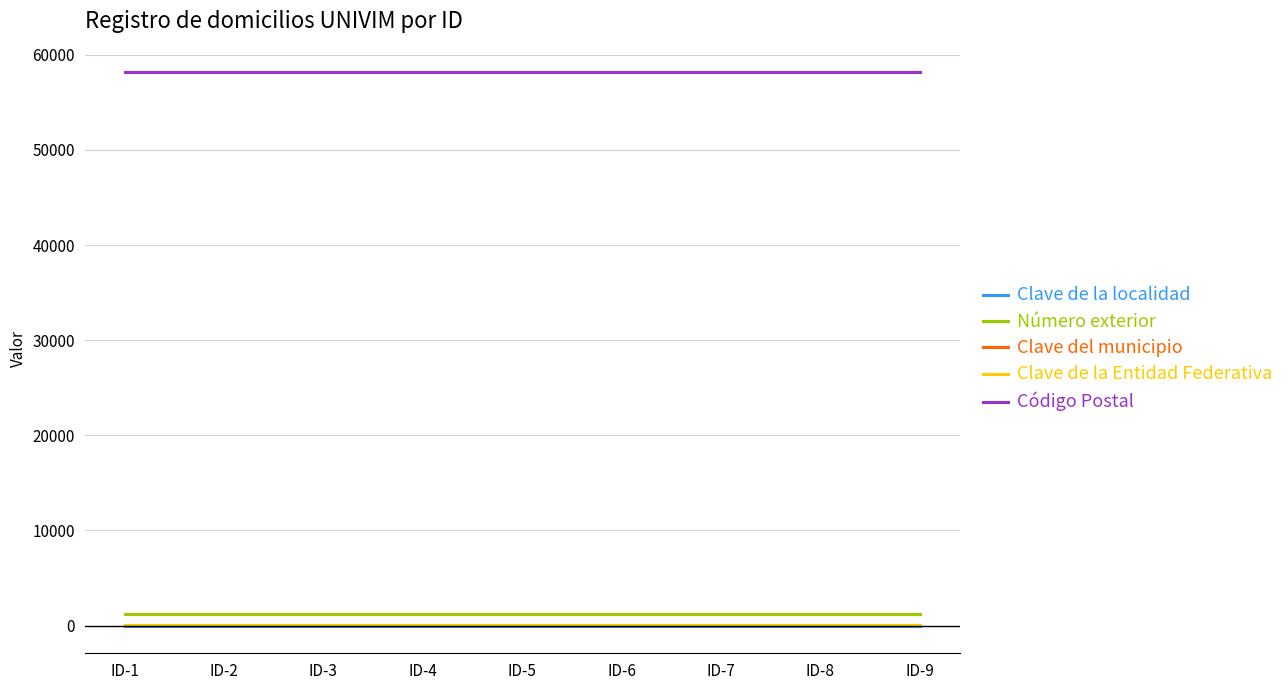

Read the Clave del municipio value at ID-6.

53